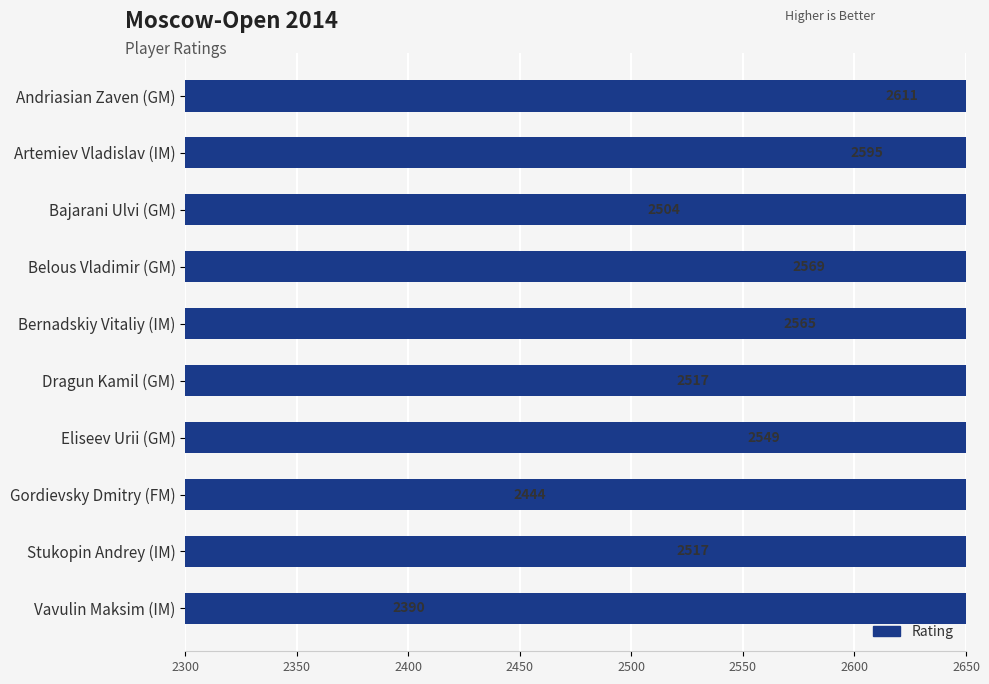

The chart shows a value of 833 at Eliseev Urii (GM). True or false?

False